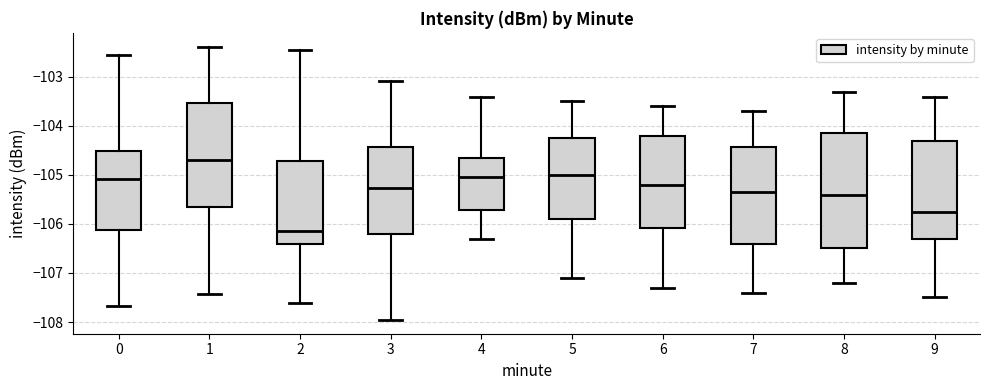

Reading left to right, transcribe this box plot: for each box, give where its median line is, the range the box spans, and where its two whiskers end, as read against the y-axis. The values are not printed on the chart, so give them approximately, as read against the axis.

0: median -105.1, box -106.1 to -104.5, whiskers -107.7 to -102.5
1: median -104.7, box -105.7 to -103.5, whiskers -107.4 to -102.4
2: median -106.1, box -106.4 to -104.7, whiskers -107.6 to -102.4
3: median -105.3, box -106.2 to -104.4, whiskers -108.0 to -103.1
4: median -105.0, box -105.7 to -104.6, whiskers -106.3 to -103.4
5: median -105.0, box -105.9 to -104.2, whiskers -107.1 to -103.5
6: median -105.2, box -106.1 to -104.2, whiskers -107.3 to -103.6
7: median -105.3, box -106.4 to -104.4, whiskers -107.4 to -103.7
8: median -105.4, box -106.5 to -104.1, whiskers -107.2 to -103.3
9: median -105.7, box -106.3 to -104.3, whiskers -107.5 to -103.4